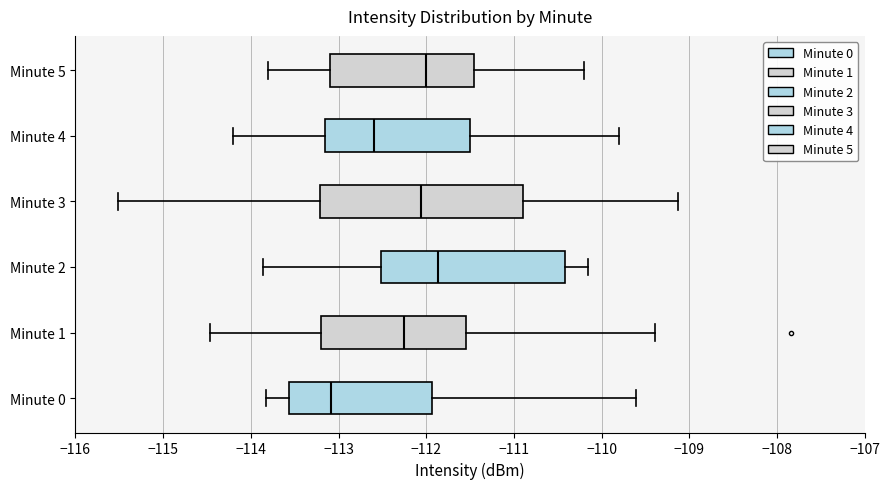

Reading bottom to top, read every box against the x-axis: the position of its median line, the range the box covers, and the ends of its whiskers. The values are not printed on the chart, so give them approximately, as read against the axis.

Minute 0: median -113.1, box -113.6 to -111.9, whiskers -113.8 to -109.6
Minute 1: median -112.2, box -113.2 to -111.5, whiskers -114.5 to -109.4
Minute 2: median -111.9, box -112.5 to -110.4, whiskers -113.9 to -110.2
Minute 3: median -112.1, box -113.2 to -110.9, whiskers -115.5 to -109.1
Minute 4: median -112.6, box -113.1 to -111.5, whiskers -114.2 to -109.8
Minute 5: median -112.0, box -113.1 to -111.4, whiskers -113.8 to -110.2